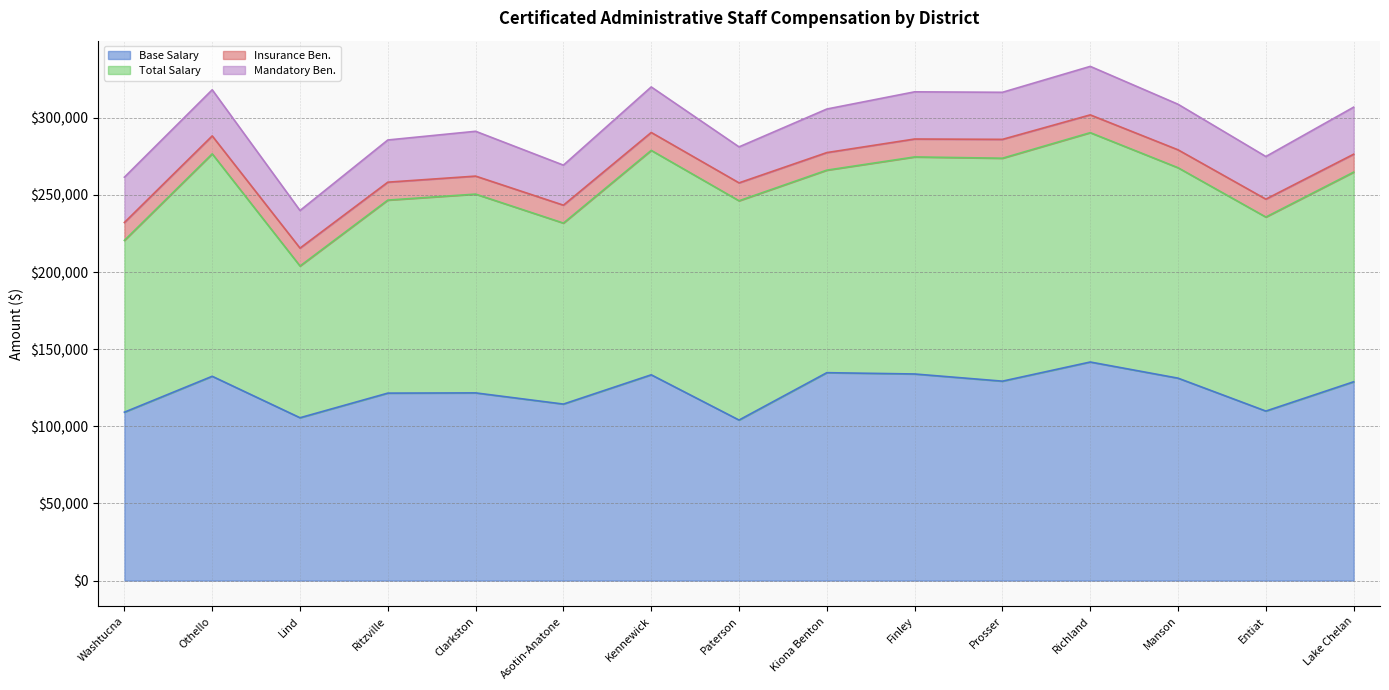

Rank the series by their maximum value, from lowest to highest.

Insurance Ben., Mandatory Ben., Base Salary, Total Salary